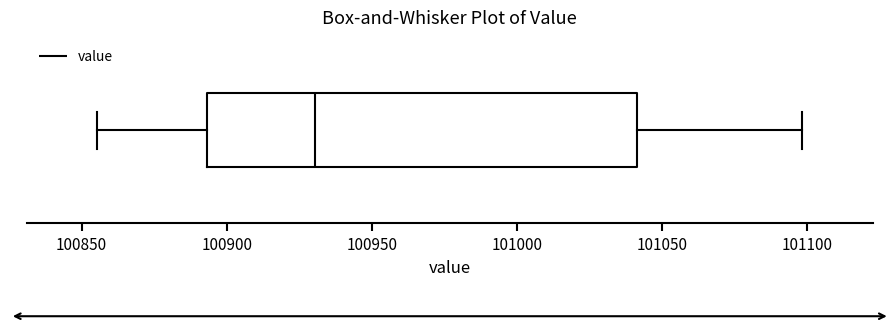

Transcribe this box plot: give where the median line is, the range the box spans, and where the two whiskers end, as read against the x-axis. The values are not printed on the chart, so give them approximately, as read against the axis.

median 100930, box 100895 to 101040, whiskers 100855 to 101100